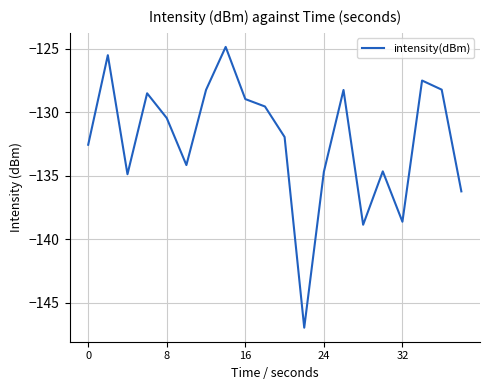

What is the maximum value shown in the chart?

-124.9